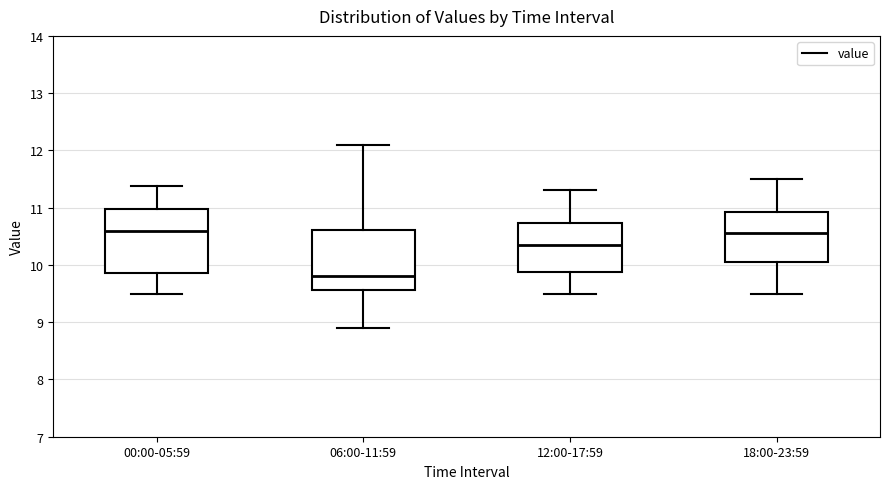

Where is the lower edge of the box for 18:00-23:59 on the y-axis? The values are not printed on the chart, so give them approximately, as read against the axis.

10.1